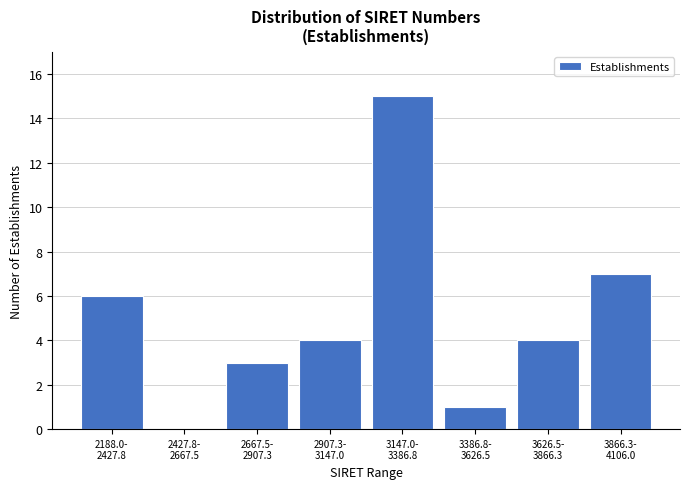

What is the greatest value displayed?

15